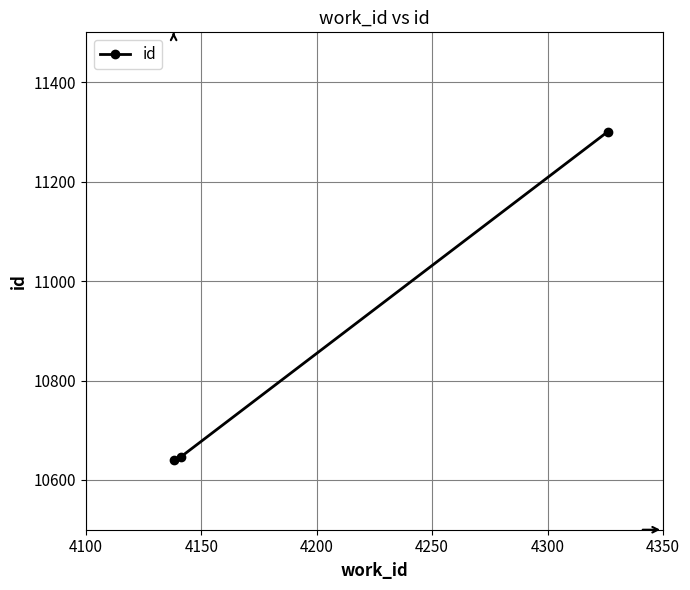

What is the smallest value displayed?

10640